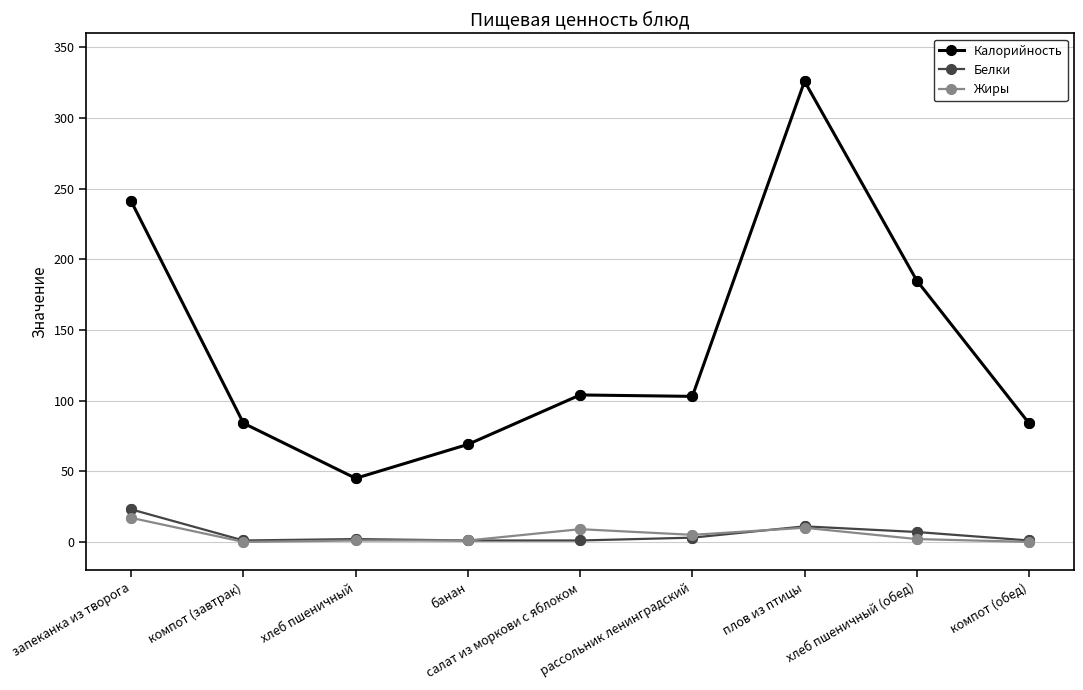

Is it true that Жиры equals 0 at компот (обед)?

True